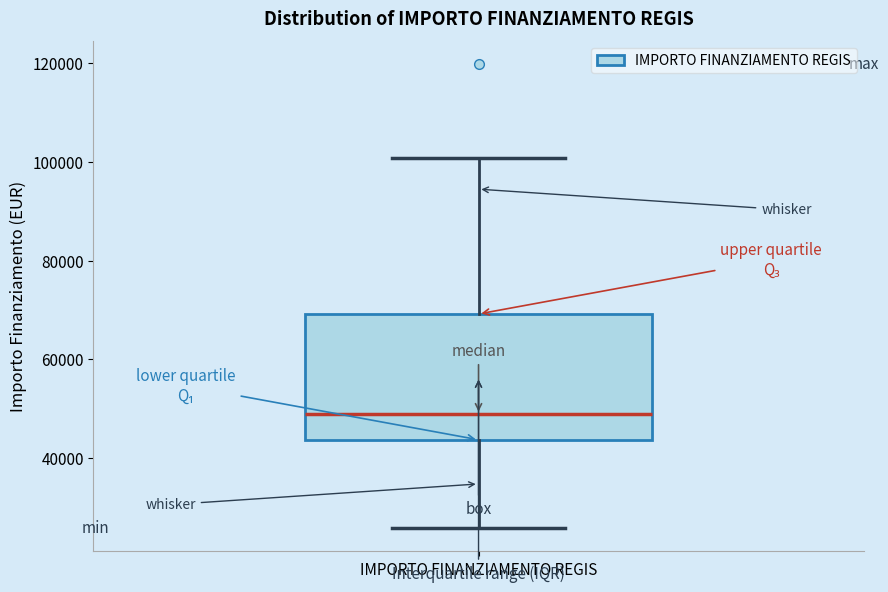

Read this box plot against the y-axis: the position of the median line, the range covered by the box, and the ends of both whiskers. The values are not printed on the chart, so give them approximately, as read against the axis.

median 48000, box 44000 to 70000, whiskers 26000 to 100000